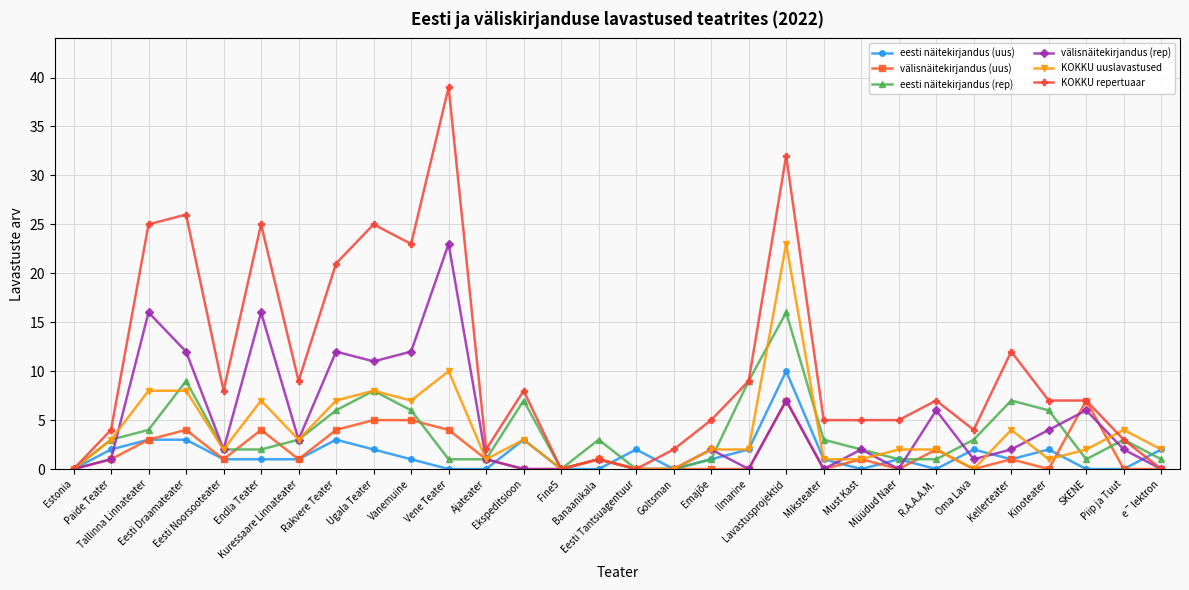

At which category does välisnäitekirjandus (rep) reach its first local peak?

Tallinna Linnateater